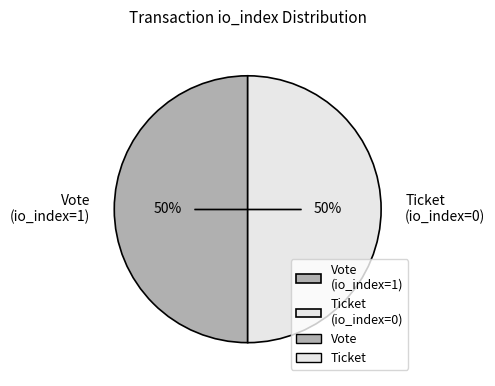

To the nearest percent, what portion does Vote (io_index=1) represent?

50%